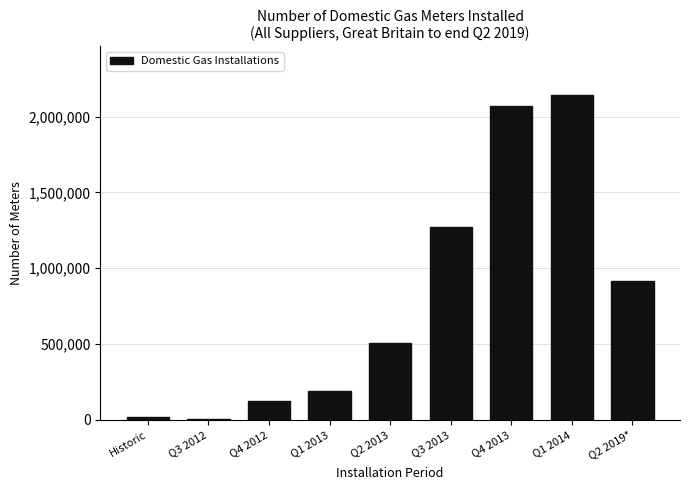

Reading left to right, what are all the values shown in this chart?

Historic=18975	Q3 2012=1602	Q4 2012=121013	Q1 2013=189239	Q2 2013=504645	Q3 2013=1269577	Q4 2013=2071214	Q1 2014=2141860	Q2 2019*=912116